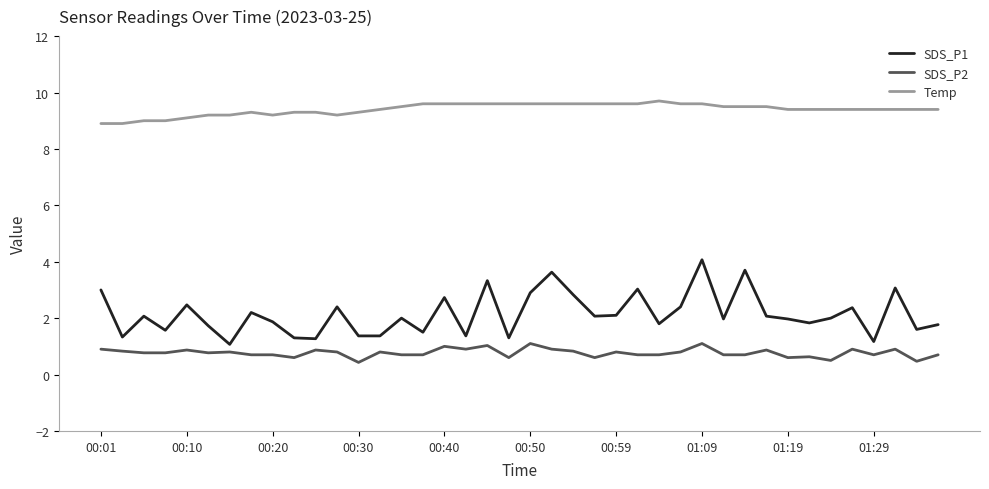

What are all the series names shown in the legend?

SDS_P1, SDS_P2, Temp